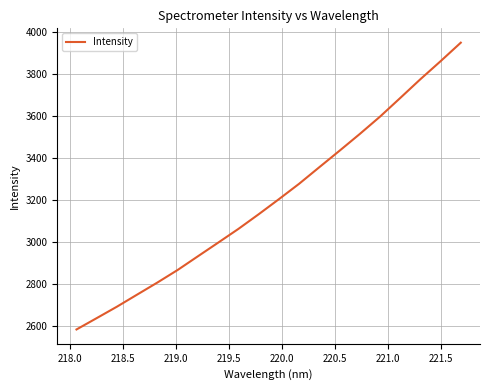

What is the average value?

3204.3